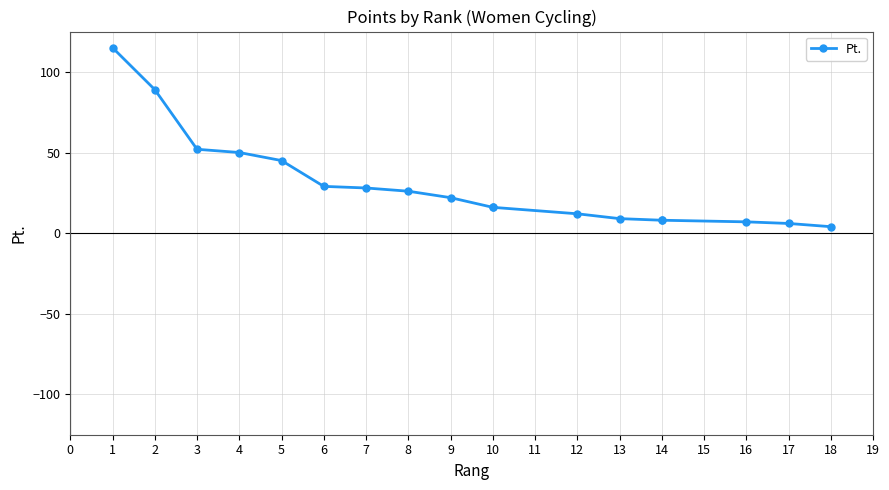

True or false: the data shows 201 at 1.

False